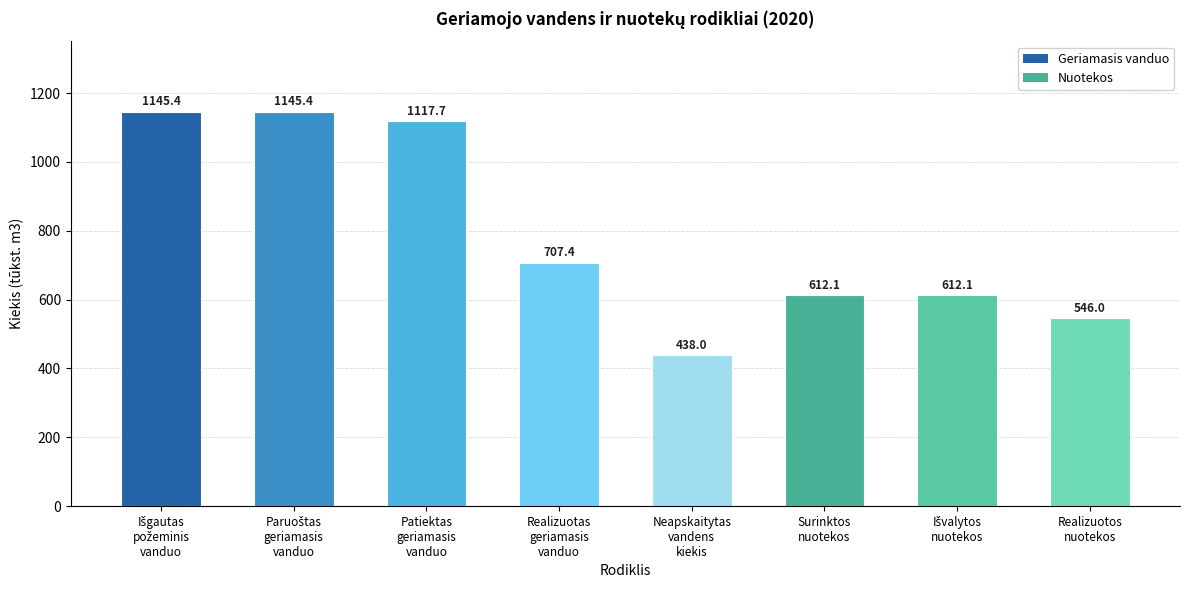

What is the difference between the second highest and minimum values?

707.4